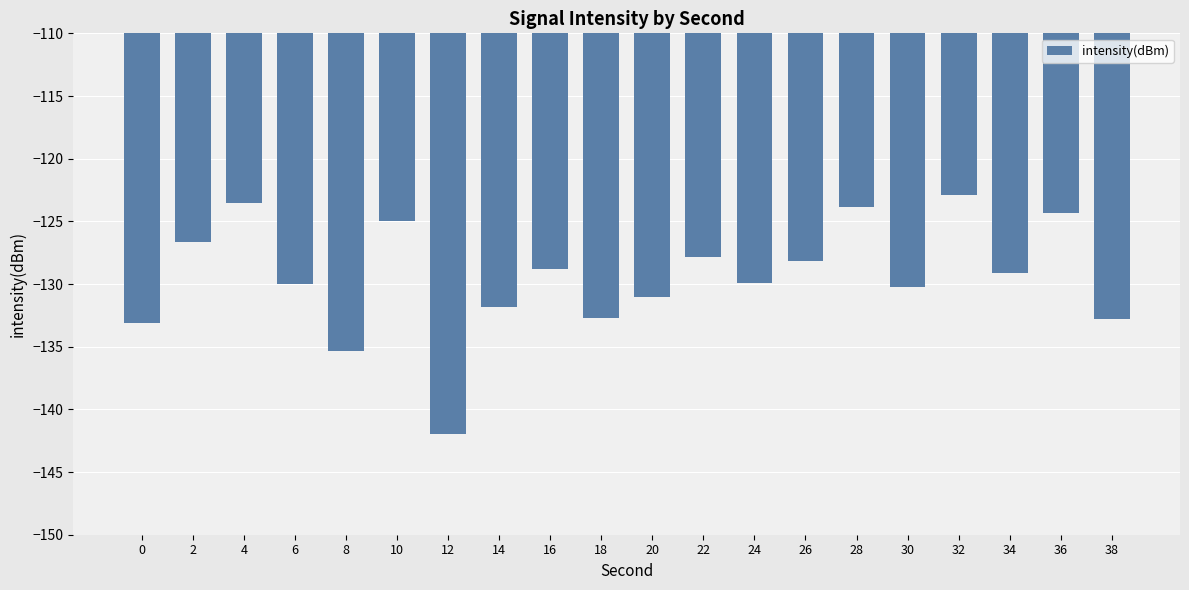

What is the value of the 9th bar from the left?

-128.8